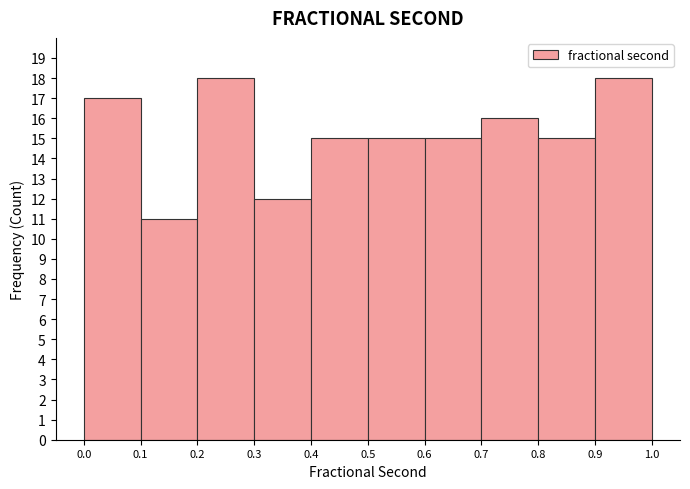

Reading left to right, list every bar in this chart as the range it spans on the x-axis followed by its height. The values are not printed on the chart, so give them approximately, as read against the axis.

0.0 to 0.1: 17
0.1 to 0.2: 11
0.2 to 0.3: 18
0.3 to 0.4: 12
0.4 to 0.5: 15
0.5 to 0.6: 15
0.6 to 0.7: 15
0.7 to 0.8: 16
0.8 to 0.9: 15
0.9 to 1.0: 18